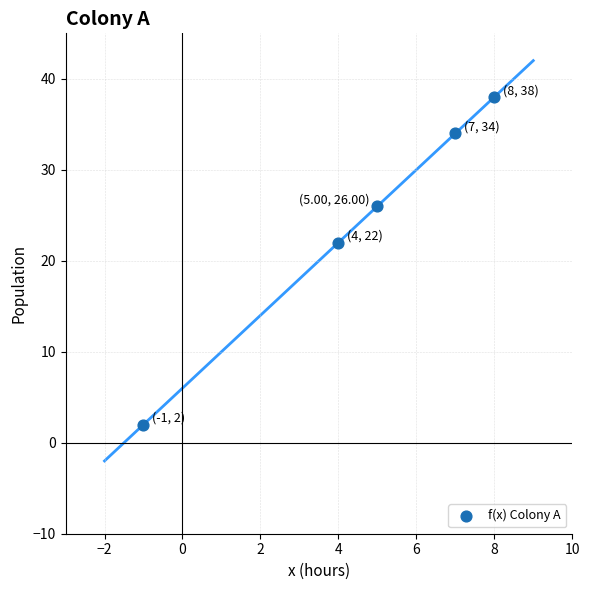

What Y value in the scatter plot is closest to 20?

22